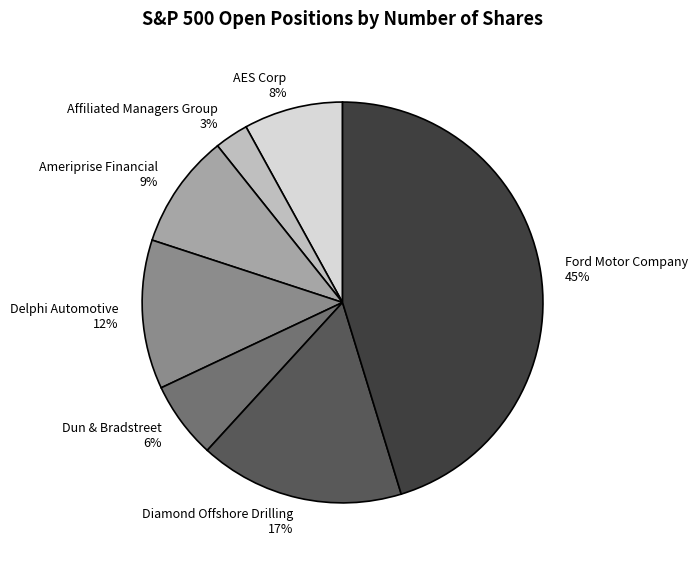

Between Delphi Automotive and Diamond Offshore Drilling, which is larger?

Diamond Offshore Drilling